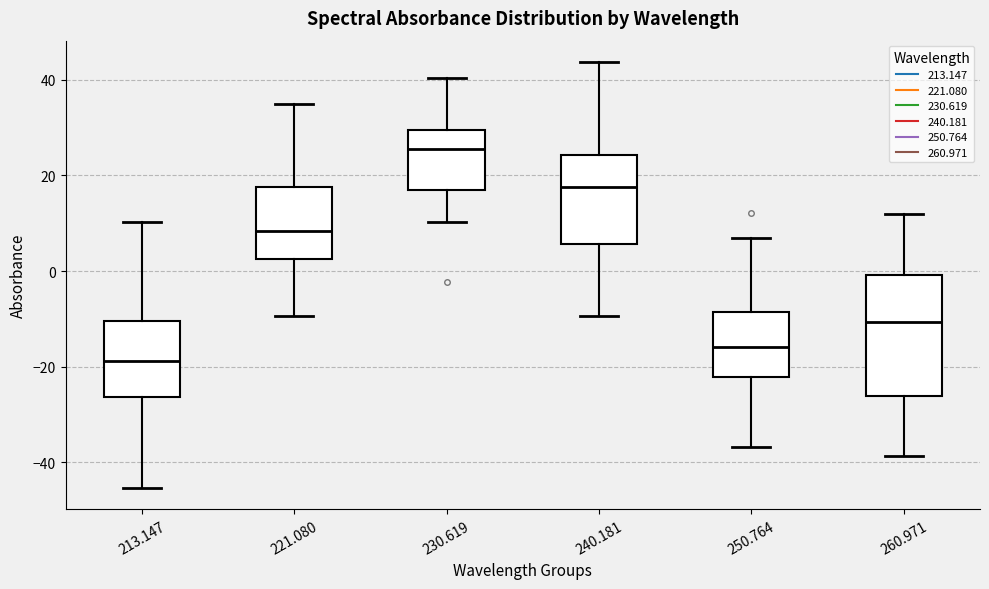

Reading left to right, read every box against the y-axis: the position of its median line, the range the box covers, and the ends of its whiskers. The values are not printed on the chart, so give them approximately, as read against the axis.

213.147: median -18, box -26 to -10, whiskers -46 to 10
221.080: median 8, box 2 to 18, whiskers -10 to 34
230.619: median 26, box 16 to 30, whiskers 10 to 40
240.181: median 18, box 6 to 24, whiskers -10 to 44
250.764: median -16, box -22 to -8, whiskers -36 to 6
260.971: median -10, box -26 to 0, whiskers -38 to 12